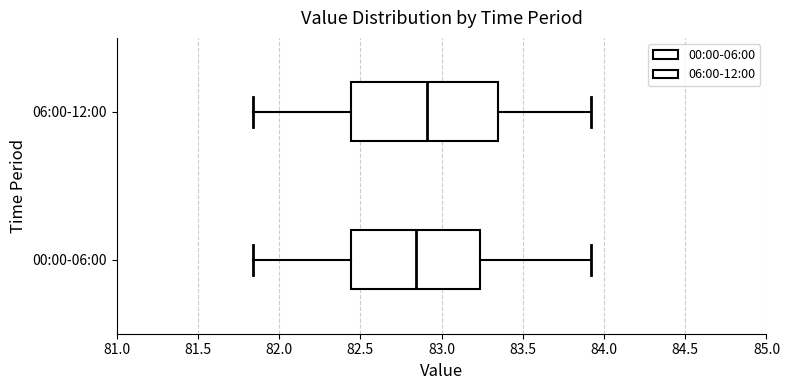

Reading bottom to top, read every box against the x-axis: the position of its median line, the range the box covers, and the ends of its whiskers. The values are not printed on the chart, so give them approximately, as read against the axis.

00:00-06:00: median 82.85, box 82.45 to 83.25, whiskers 81.85 to 83.90
06:00-12:00: median 82.90, box 82.45 to 83.35, whiskers 81.85 to 83.90